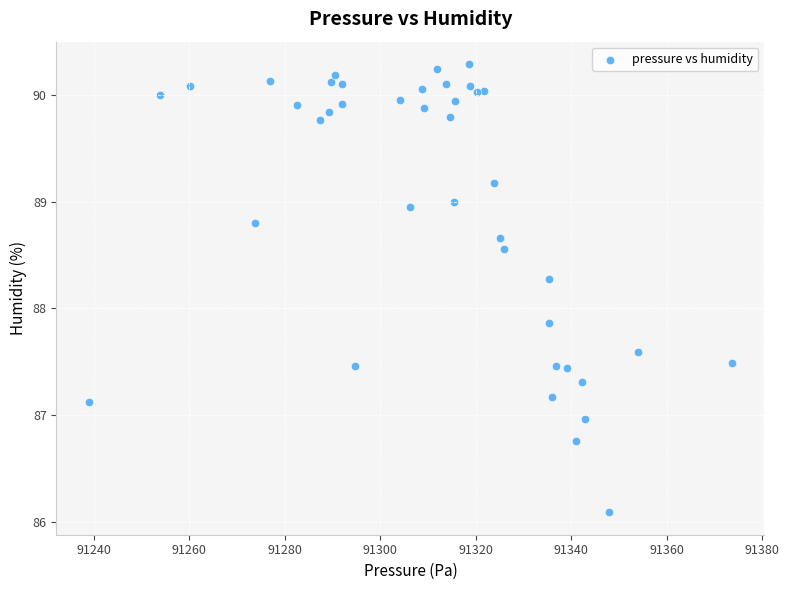

What Y value in the scatter plot is closest to 88?

87.9